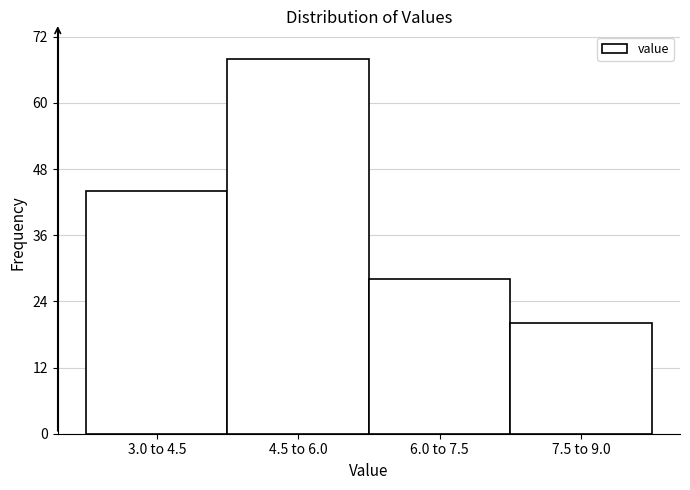

Reading right to left, transcribe all the data shown in this chart.

20	28	68	44